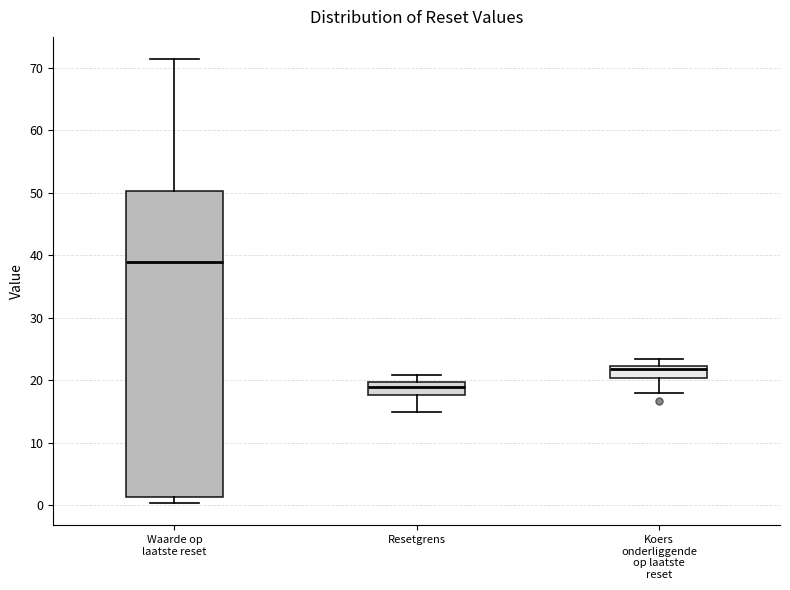

Where does the upper whisker of the box for Waarde op laatste reset end on the y-axis? The values are not printed on the chart, so give them approximately, as read against the axis.

71